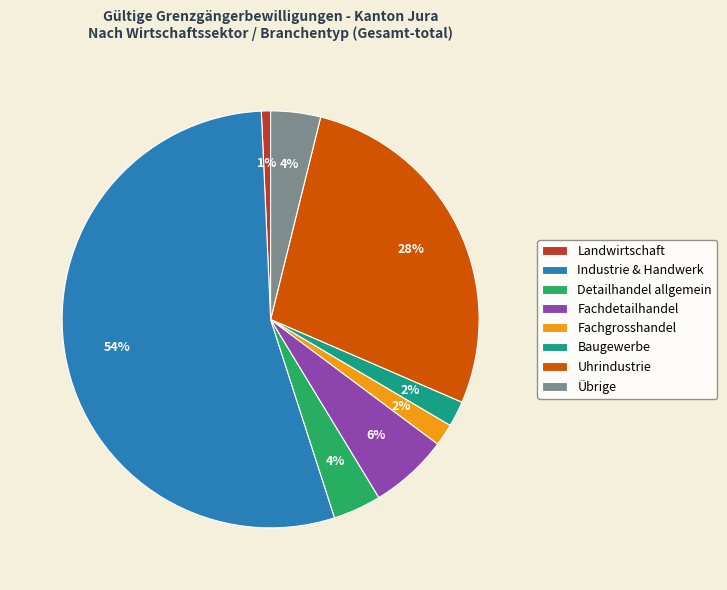

Count the number of slices in the pie.

8